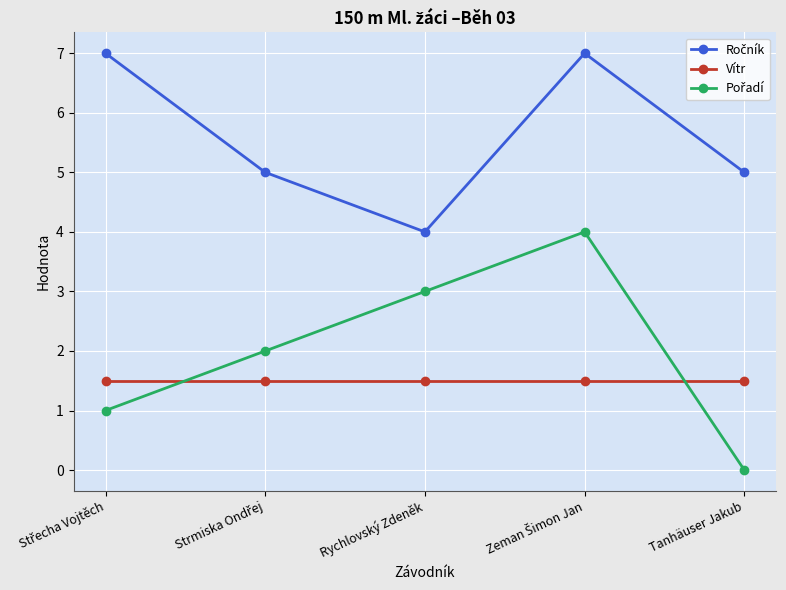

What is the spread (max minus min) of values at Tanhäuser Jakub?

5.0